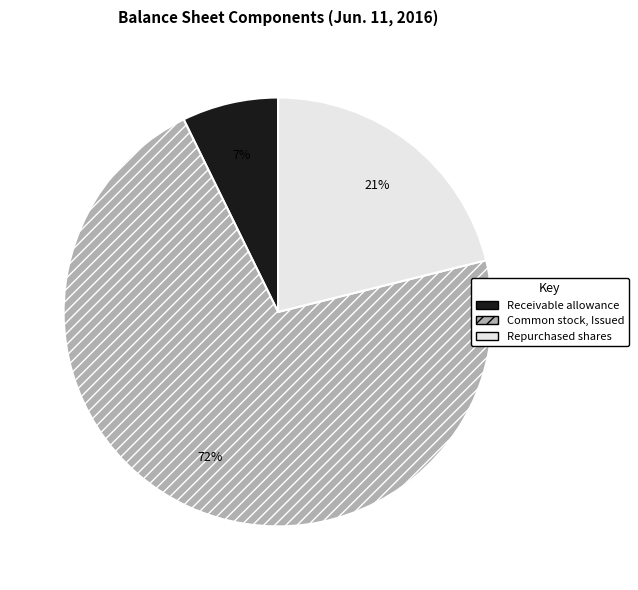

Does any single category account for the majority?

Yes